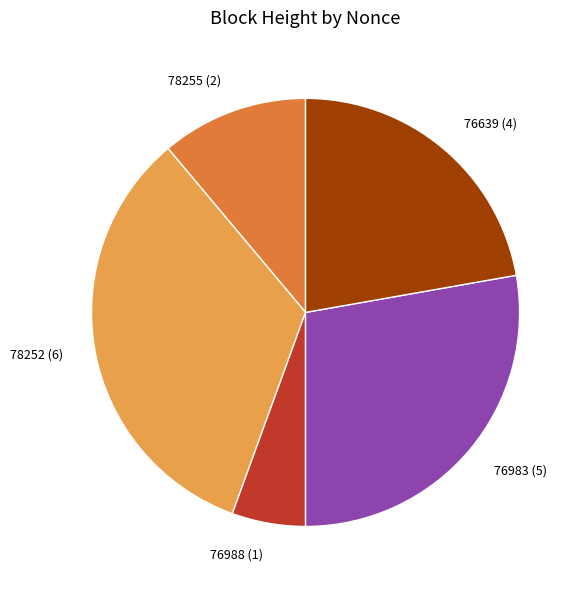

Between 78252 (6) and 76639 (4), which is larger?

78252 (6)